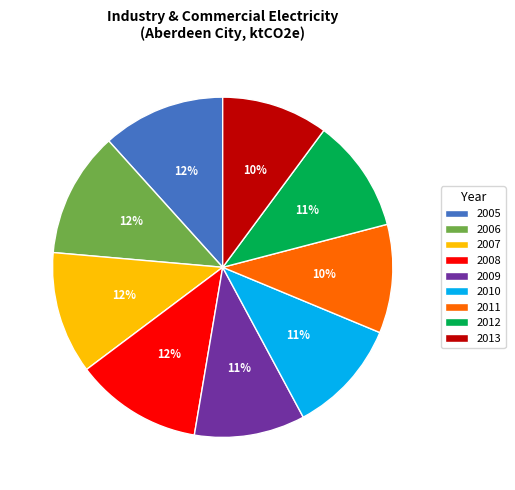

To the nearest percent, what is the difference between the largest and smallest slice percentages?

2%